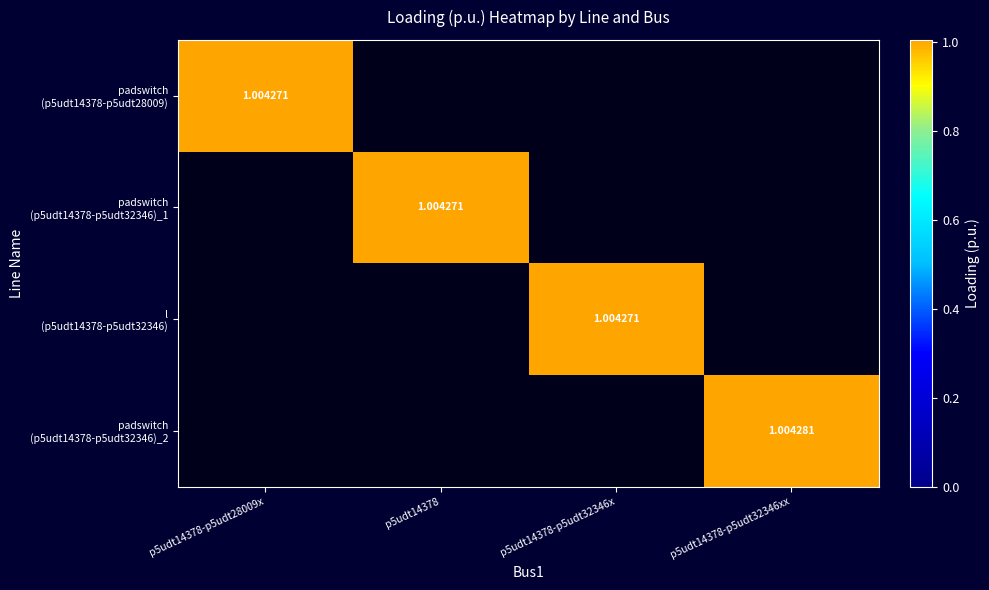

Which series has the largest total across all categories?

padswitch (p5udt14378-p5udt32346)_2